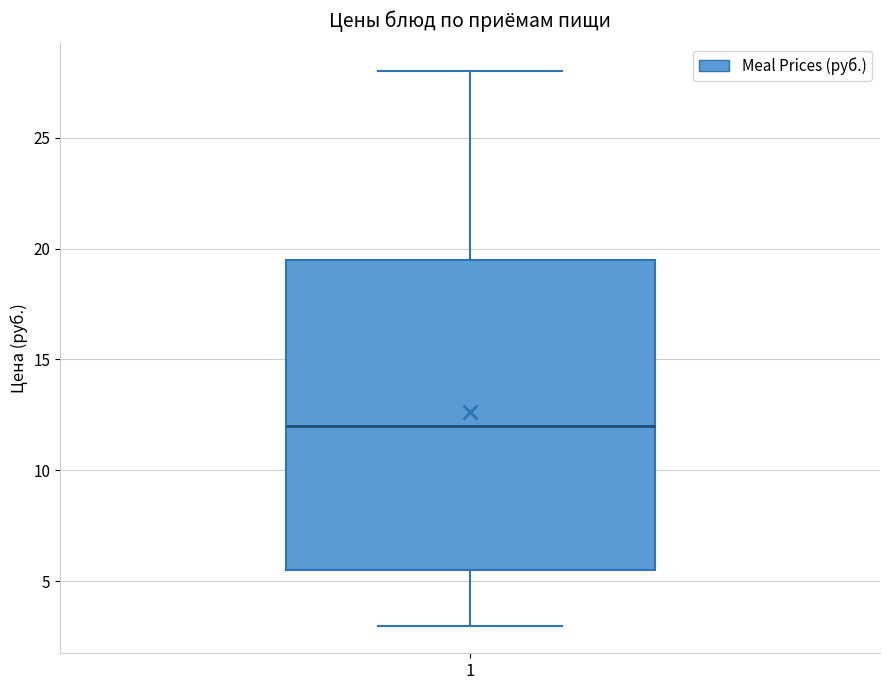

Transcribe this box plot: give where the median line is, the range the box spans, and where the two whiskers end, as read against the y-axis. The values are not printed on the chart, so give them approximately, as read against the axis.

median 12.0, box 5.5 to 19.5, whiskers 3.0 to 28.0